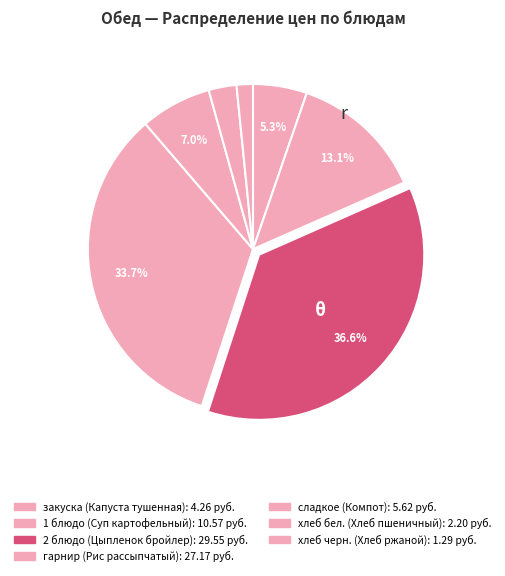

To the nearest percent, what is the difference between the гарнир (Рис рассыпчатый) and хлеб черн. (Хлеб ржаной) slice percentages?

32%